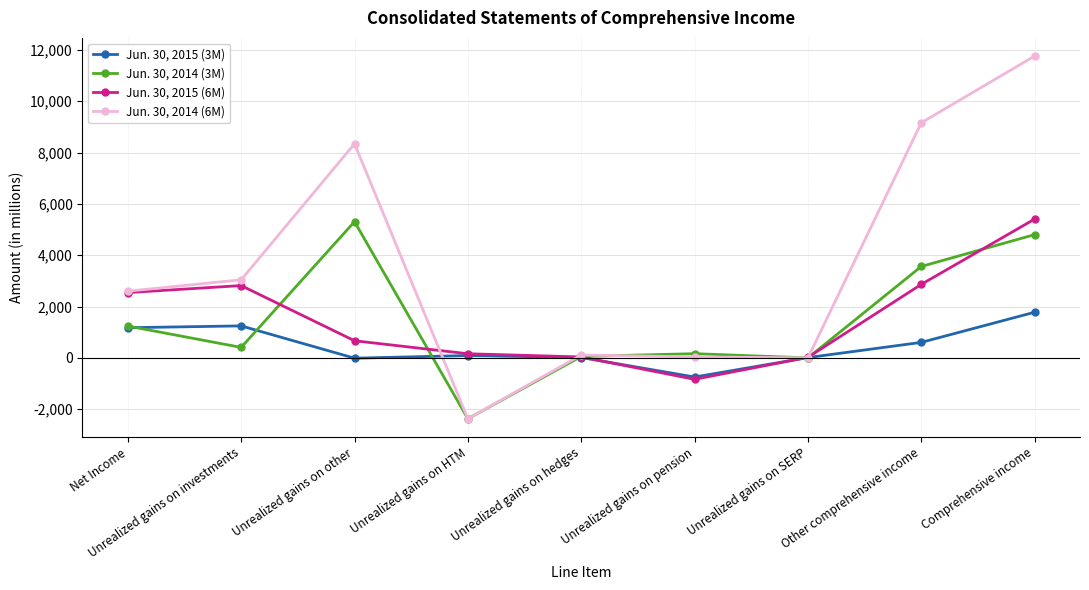

What is the difference between the maximum and minimum values in the Jun. 30, 2014 (3M) series?

7678